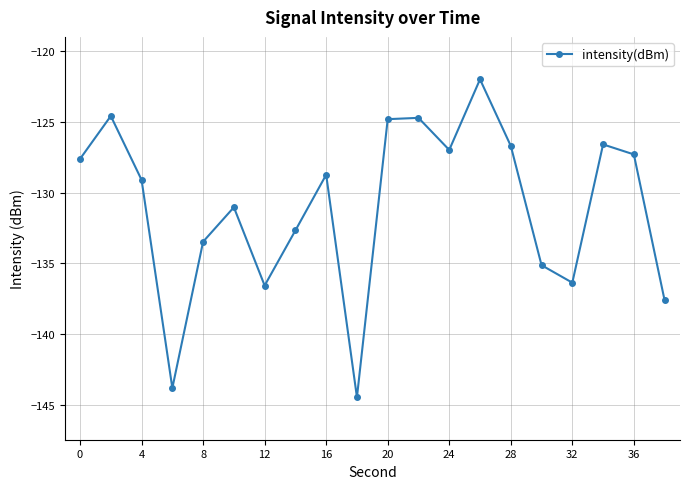

What is the smallest value displayed?

-144.5